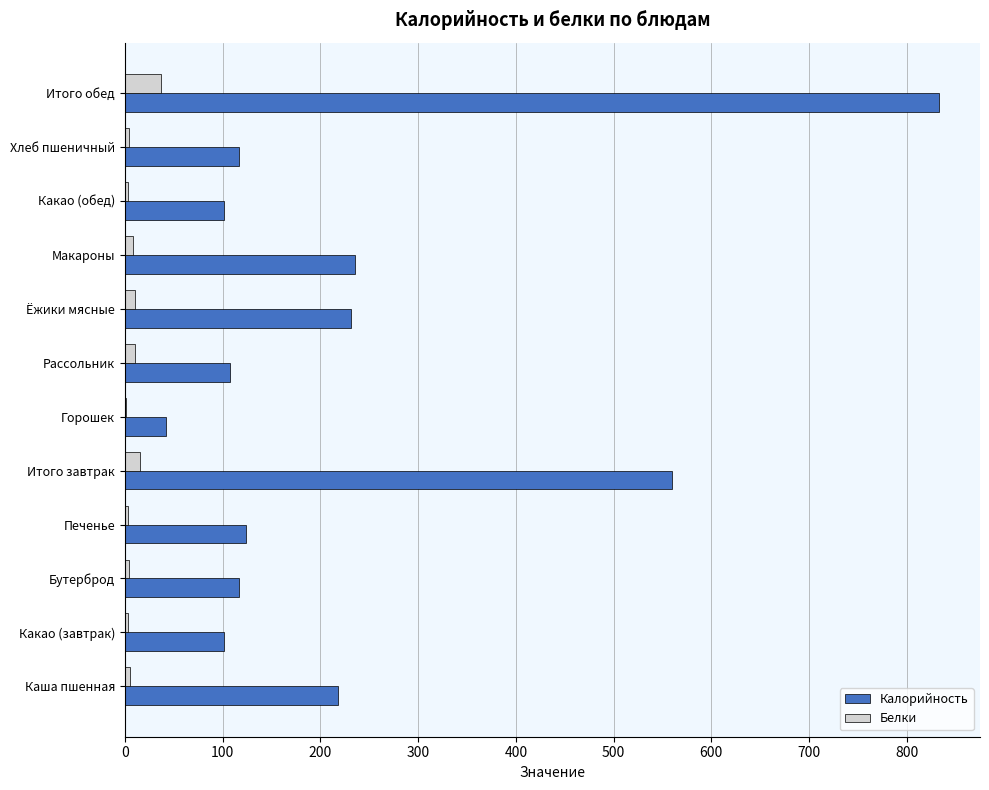

Is it true that Калорийность equals 177.1 at Хлеб пшеничный?

False